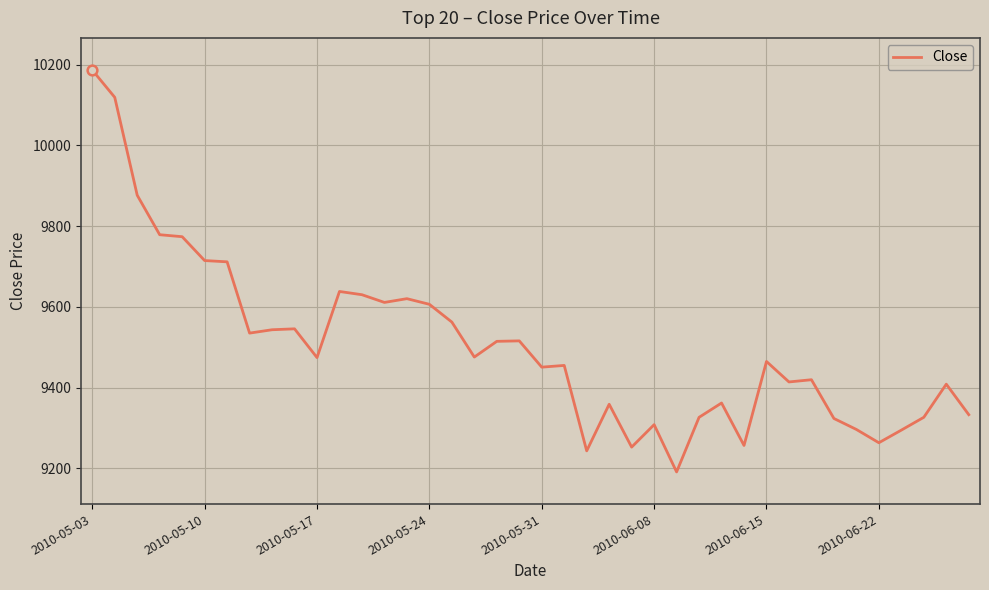

What is the difference between the maximum and minimum values?

995.7